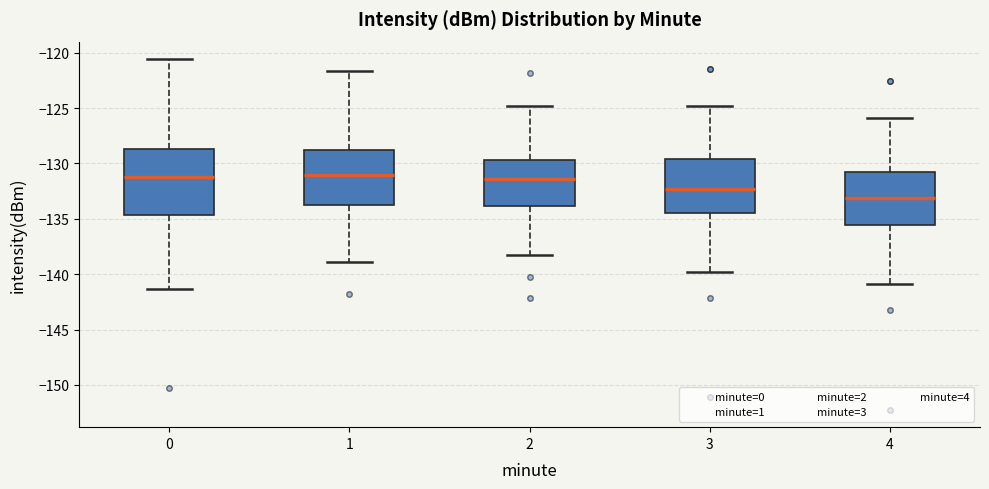

Reading left to right, read every box against the y-axis: the position of its median line, the range the box covers, and the ends of its whiskers. The values are not printed on the chart, so give them approximately, as read against the axis.

0: median -131.5, box -134.5 to -128.5, whiskers -141.5 to -120.5
1: median -131.0, box -134.0 to -129.0, whiskers -139.0 to -121.5
2: median -131.5, box -134.0 to -129.5, whiskers -138.0 to -125.0
3: median -132.5, box -134.5 to -129.5, whiskers -140.0 to -125.0
4: median -133.0, box -135.5 to -130.5, whiskers -141.0 to -126.0